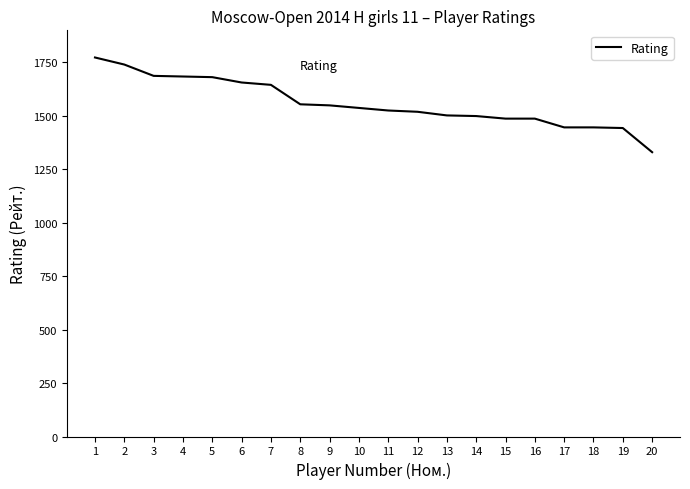

What is the difference between the maximum and minimum values?

443